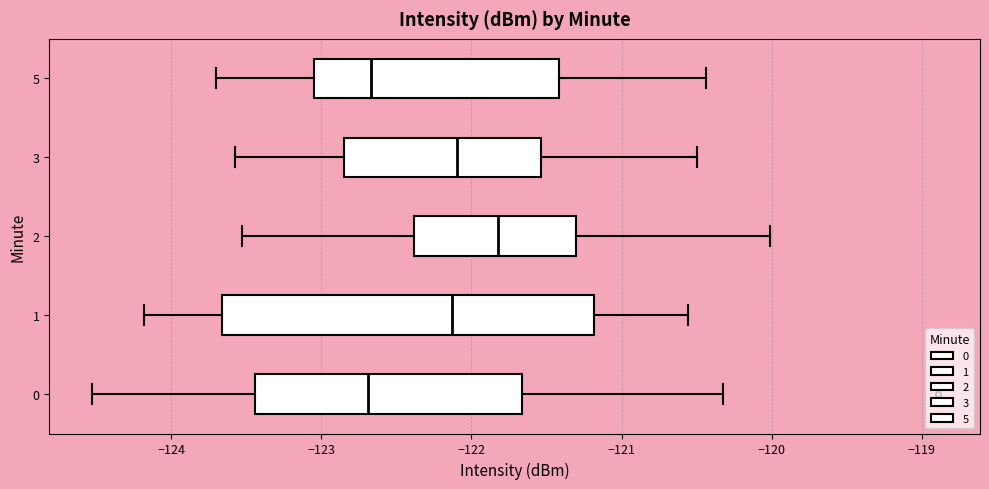

Which box is the widest, from its left edge to its right edge?

1